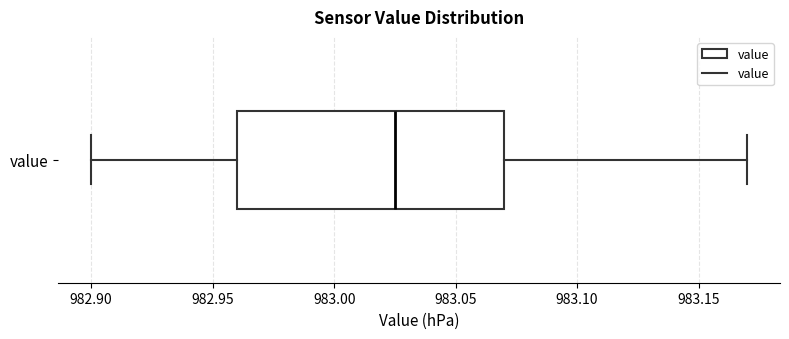

Read this box plot against the x-axis: the position of the median line, the range covered by the box, and the ends of both whiskers. The values are not printed on the chart, so give them approximately, as read against the axis.

median 983.025, box 982.960 to 983.070, whiskers 982.900 to 983.170